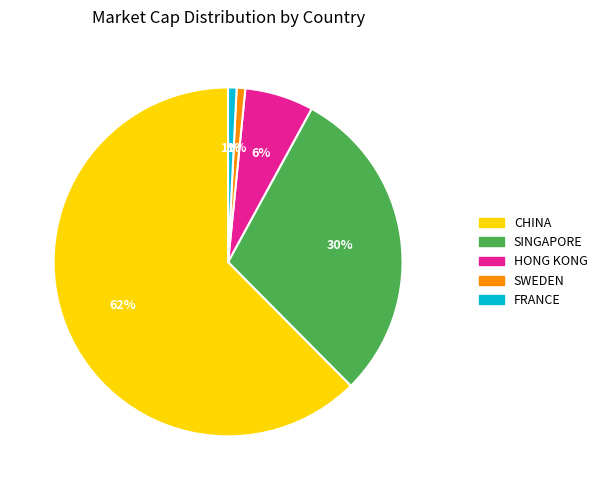

Between FRANCE and HONG KONG, which is larger?

HONG KONG